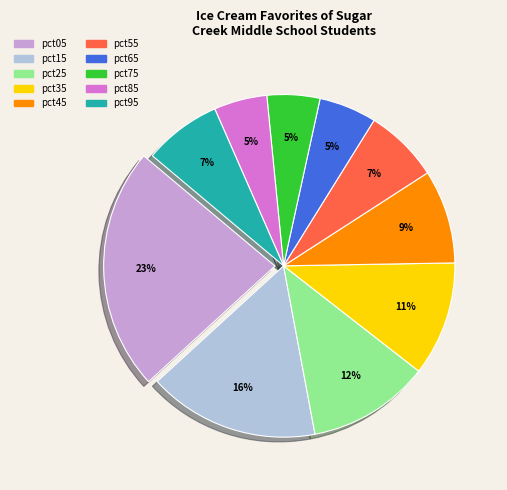

Combined, do pct25 and pct35 account for over 50%?

No